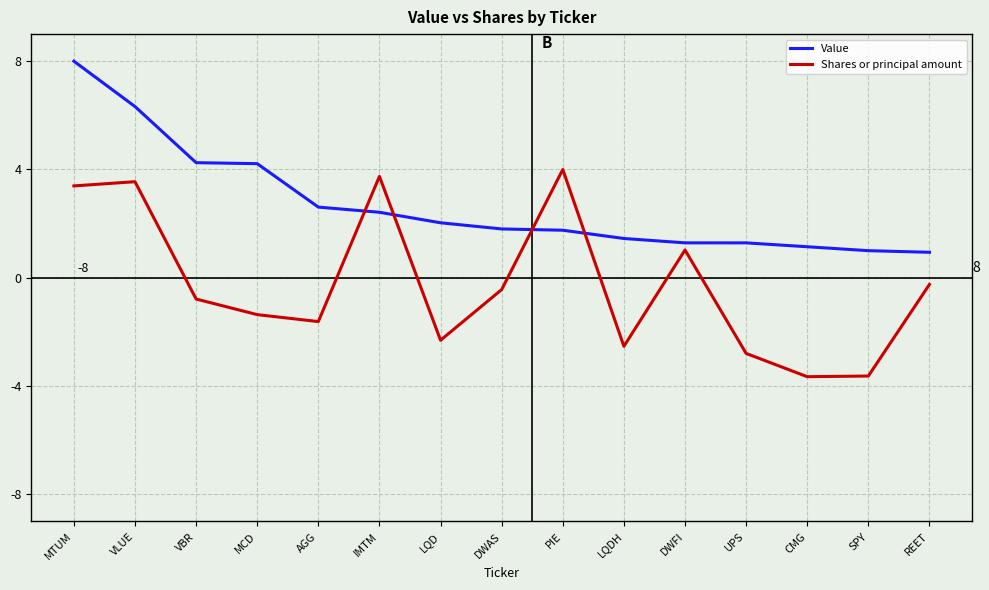

At how many categories does at least one series exceed 0?

15